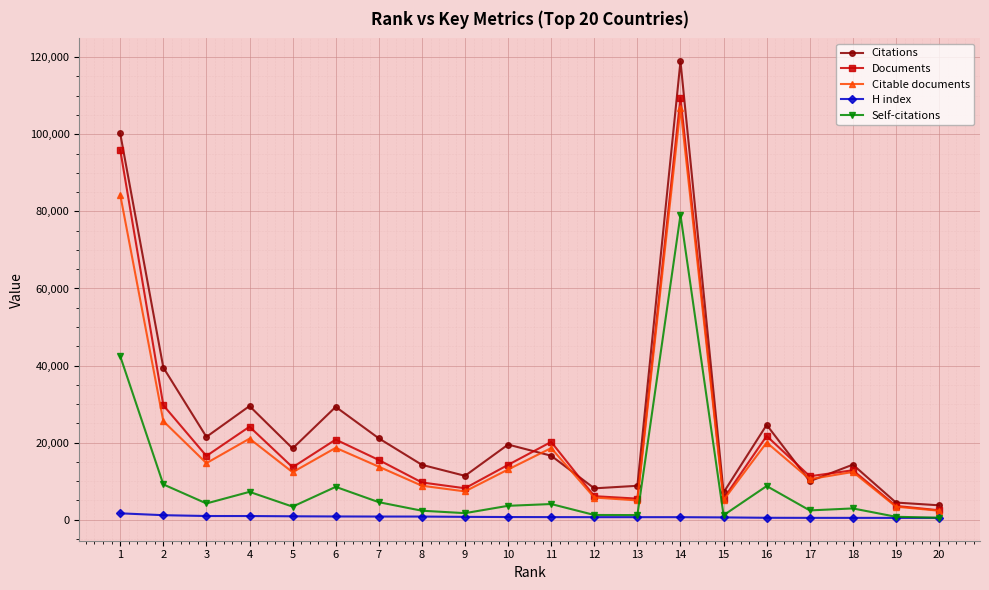

What is the value of the Citable documents point at the 11th from the left?

18591